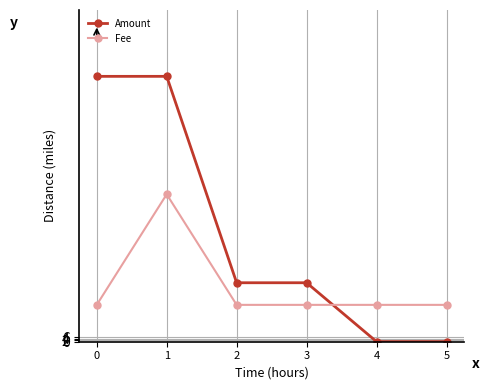

What is the total value across all series at 3?

13000